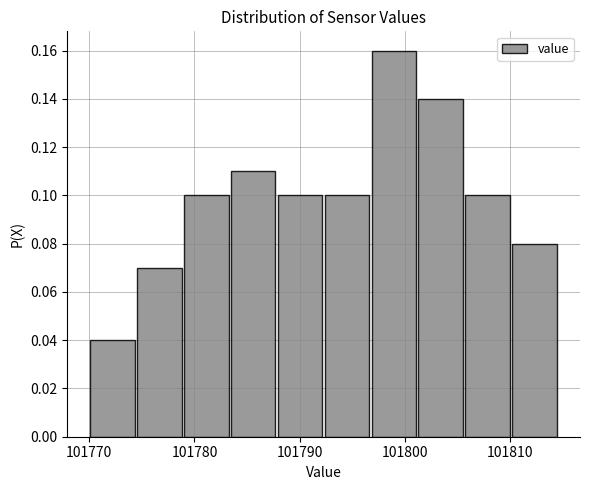

Over which range of the x-axis is the bar tallest?

101797 to 101801